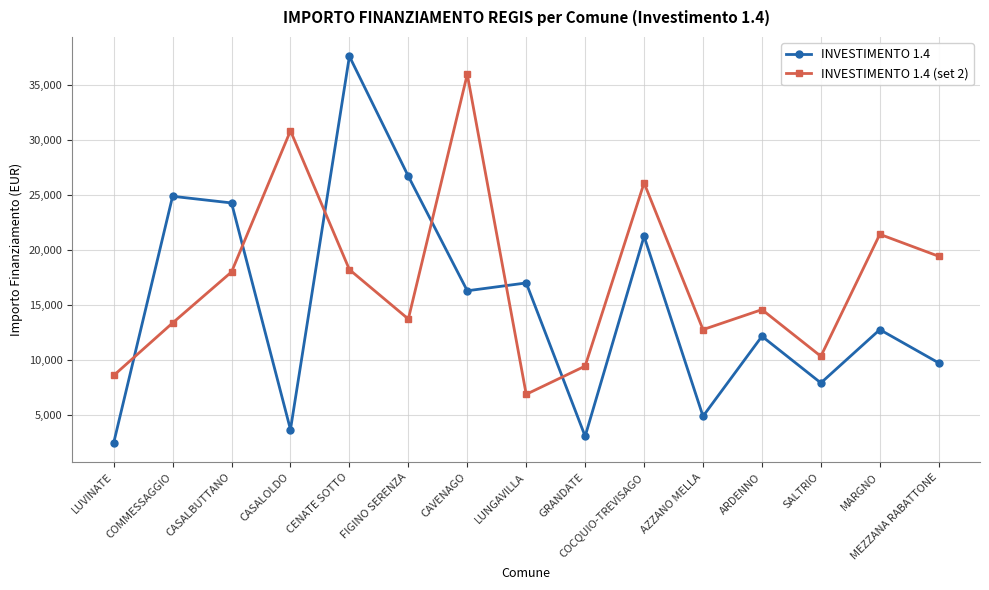

Rank the series by their average value, from lowest to highest.

INVESTIMENTO 1.4, INVESTIMENTO 1.4 (set 2)